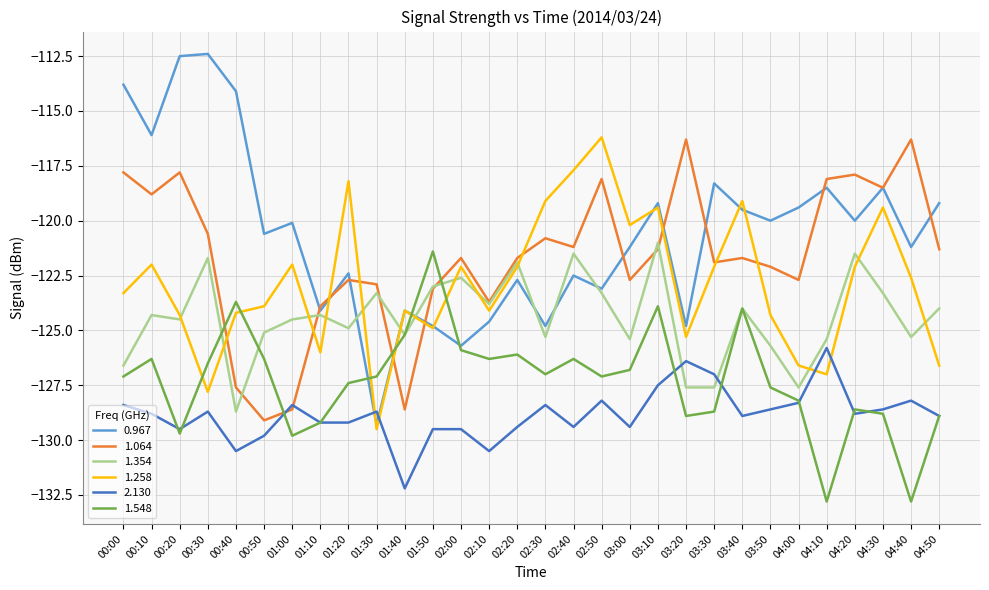

Which series has the largest total across all categories?

0.967